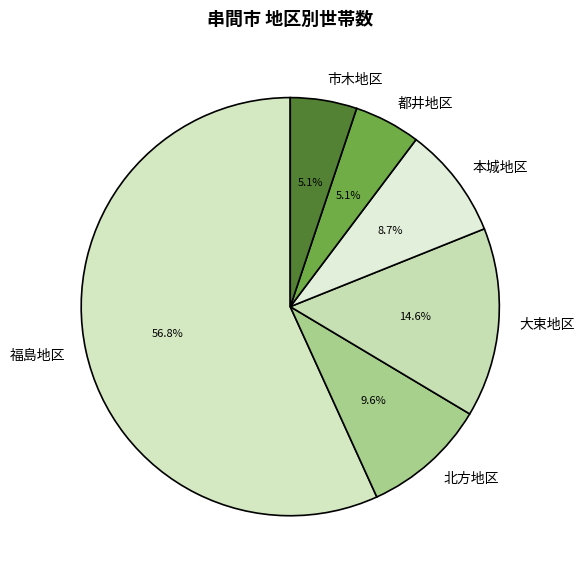

What percentage is NOT represented by 本城地区?

91.3%